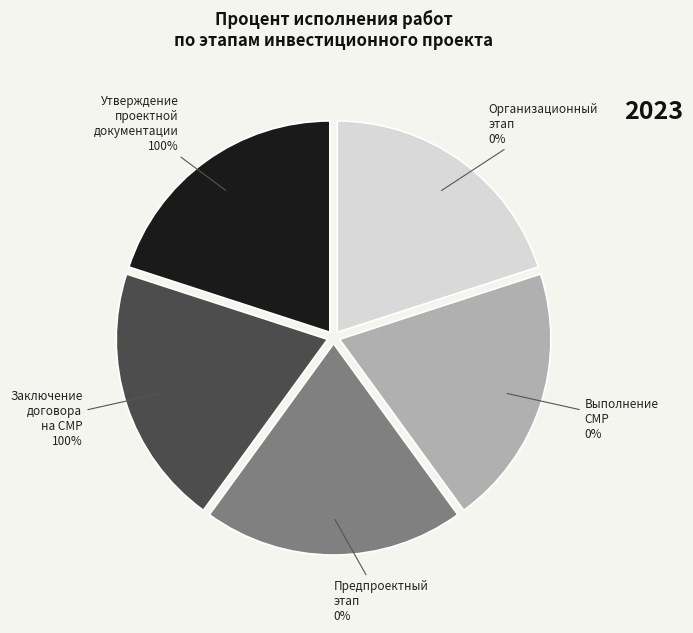

How many segments does this pie chart have?

5